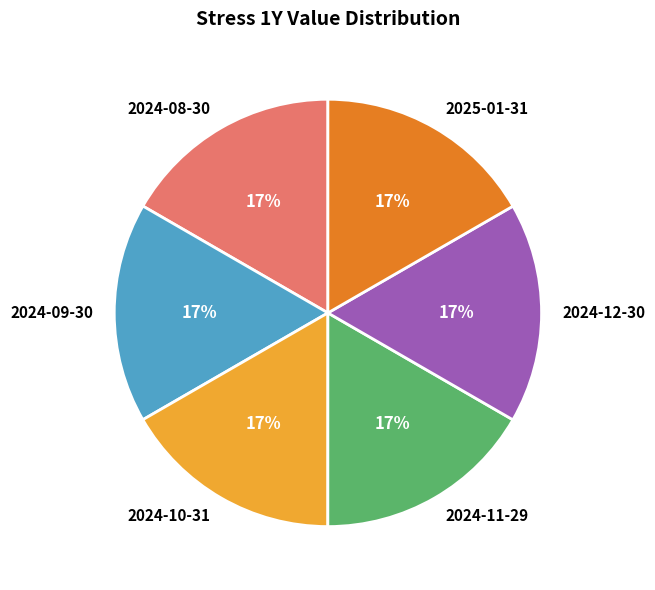

Count the number of slices in the pie.

6